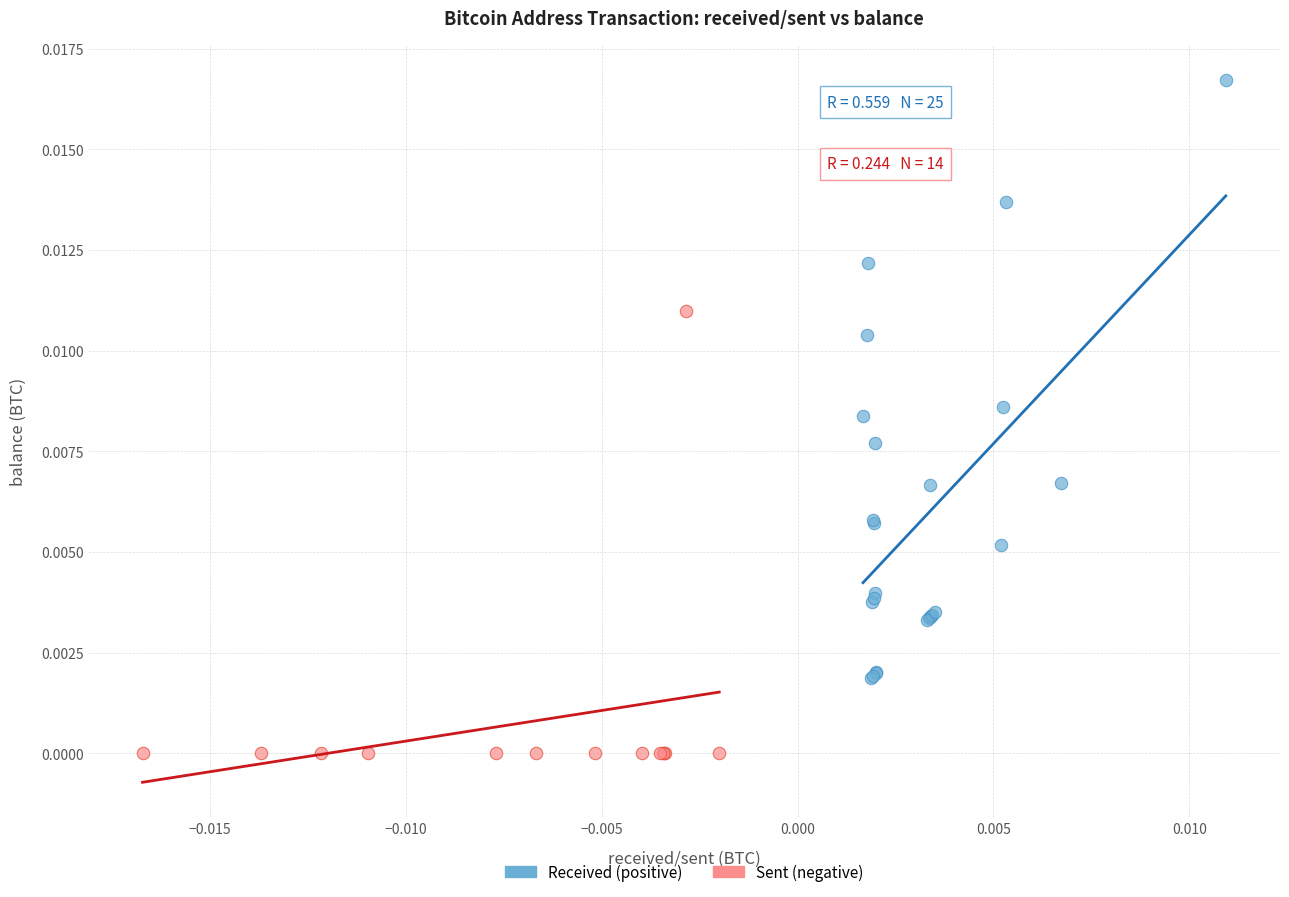

Which series reaches the minimum Y coordinate?

Sent (negative)